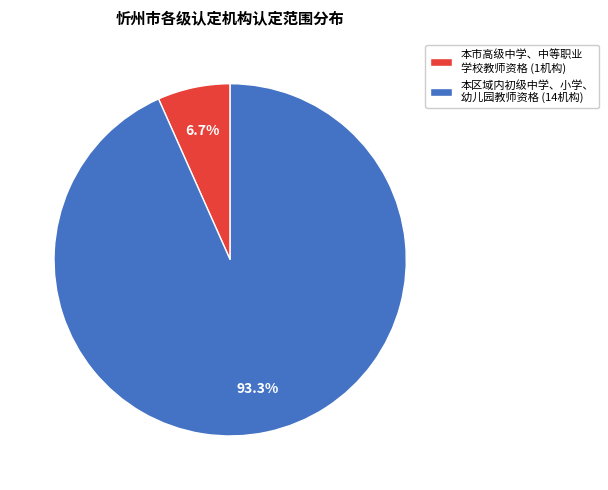

What is the majority slice?

本区域内初级中学、小学、 幼儿园教师资格 (14机构)